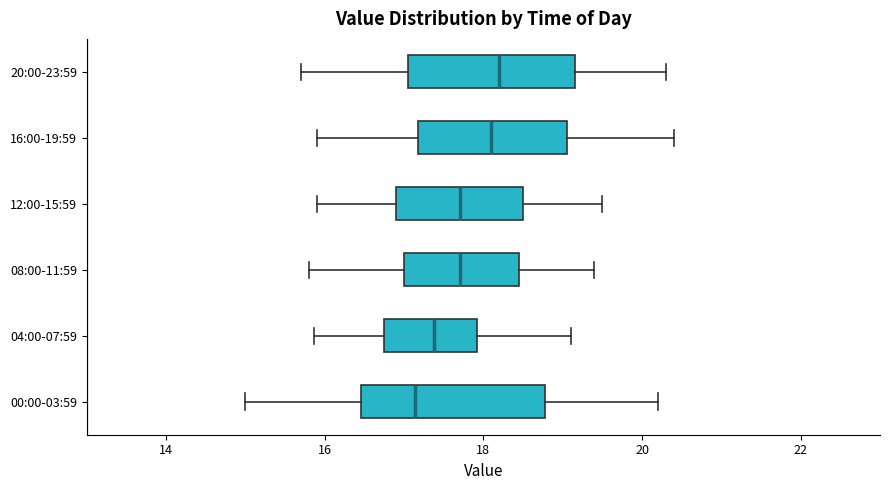

Which box is the widest, from its left edge to its right edge?

00:00-03:59